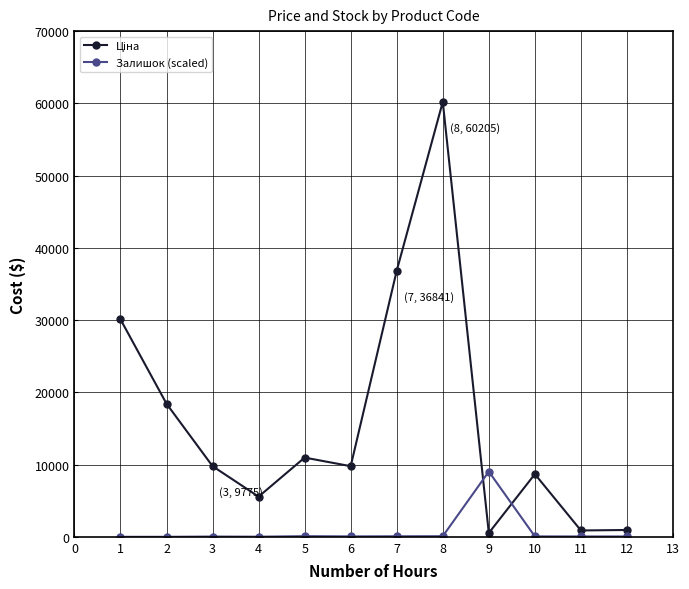

What is the greatest value displayed?

60205.6